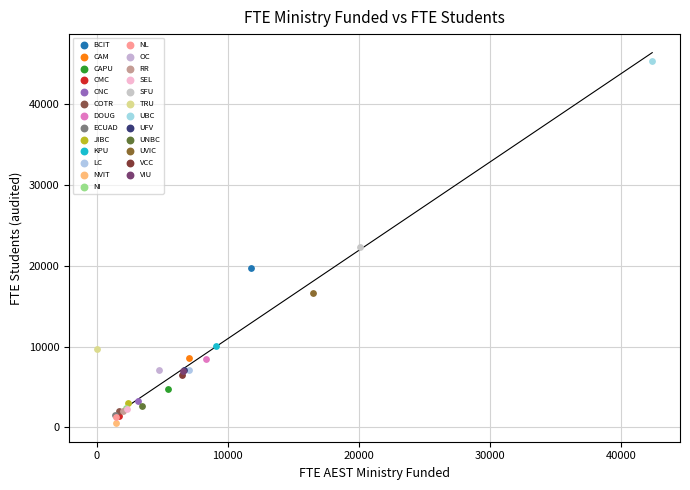

Which series reaches the minimum Y coordinate?

NVIT